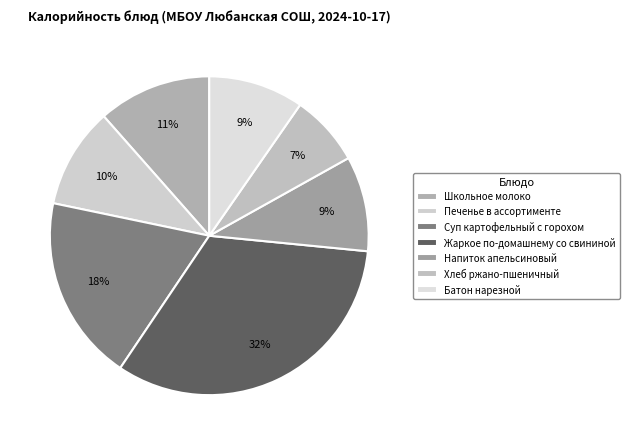

Rank the categories by value from lowest to highest.

Хлеб ржано-пшеничный, Напиток апельсиновый, Батон нарезной, Печенье в ассортименте, Школьное молоко, Суп картофельный с горохом, Жаркое по-домашнему со свининой